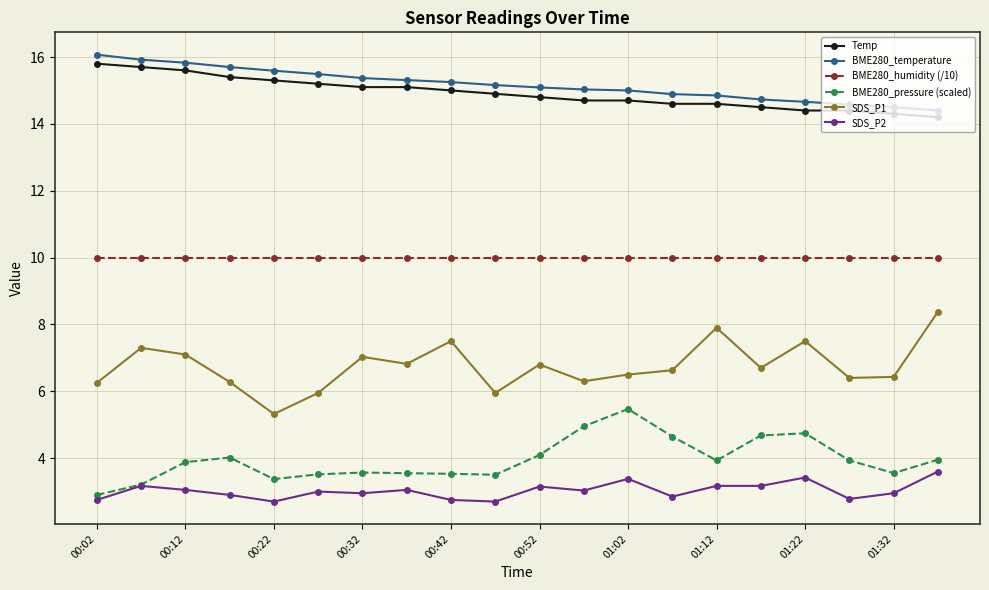

Which series has the largest total across all categories?

BME280_temperature